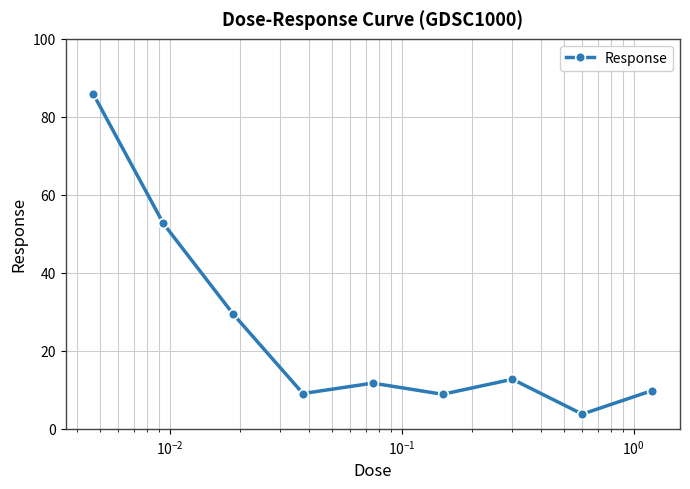

What is the greatest value displayed?

85.8